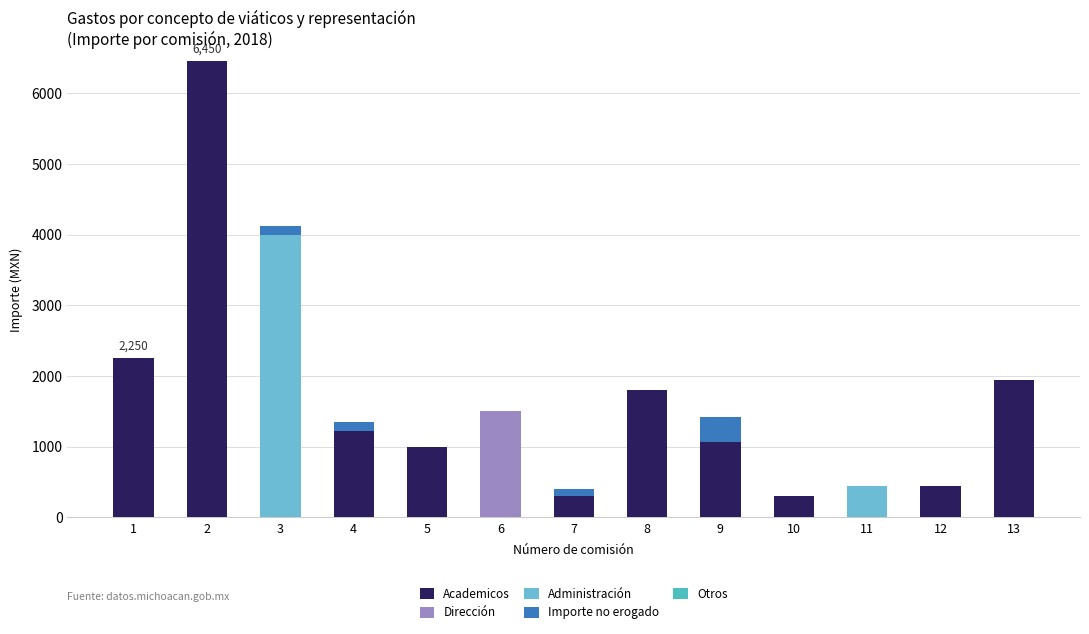

What is the highest value of the Academicos series?

6450.0